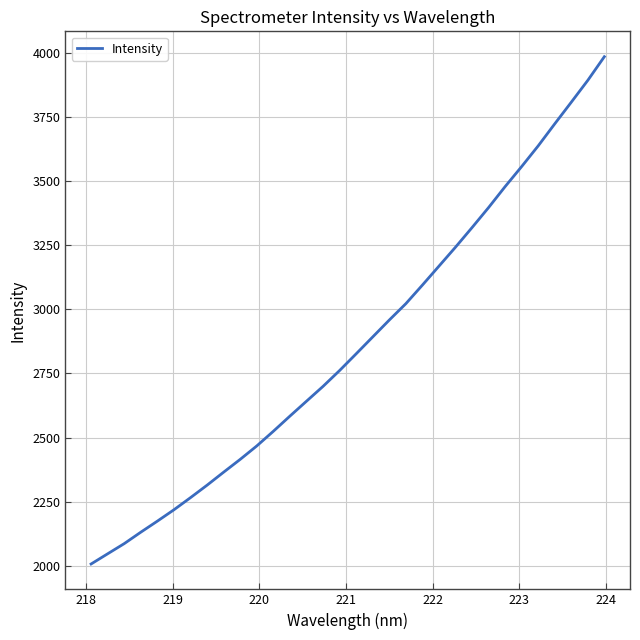

True or false: the data has more than 0 interior local peaks.

False